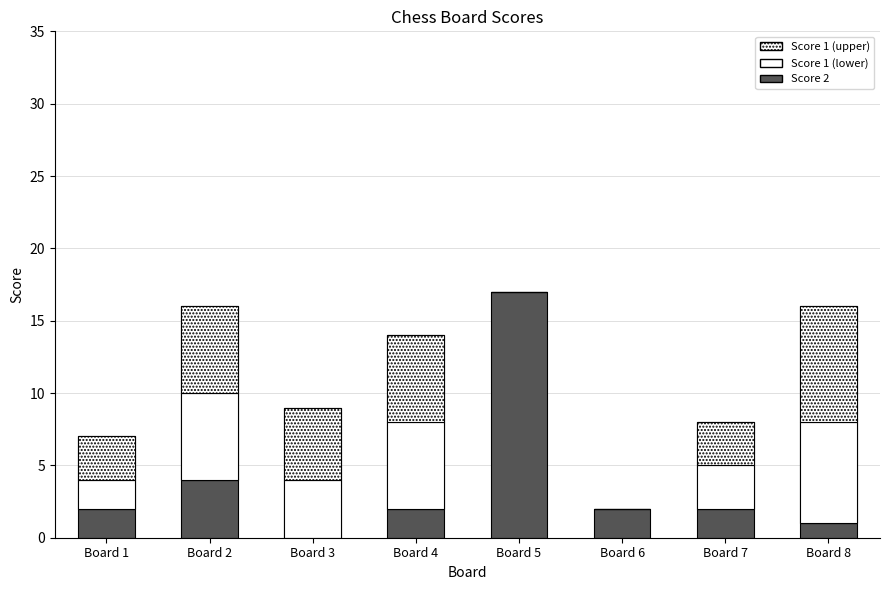

The Score 1 series shows 0 at Board 6. True or false?

True